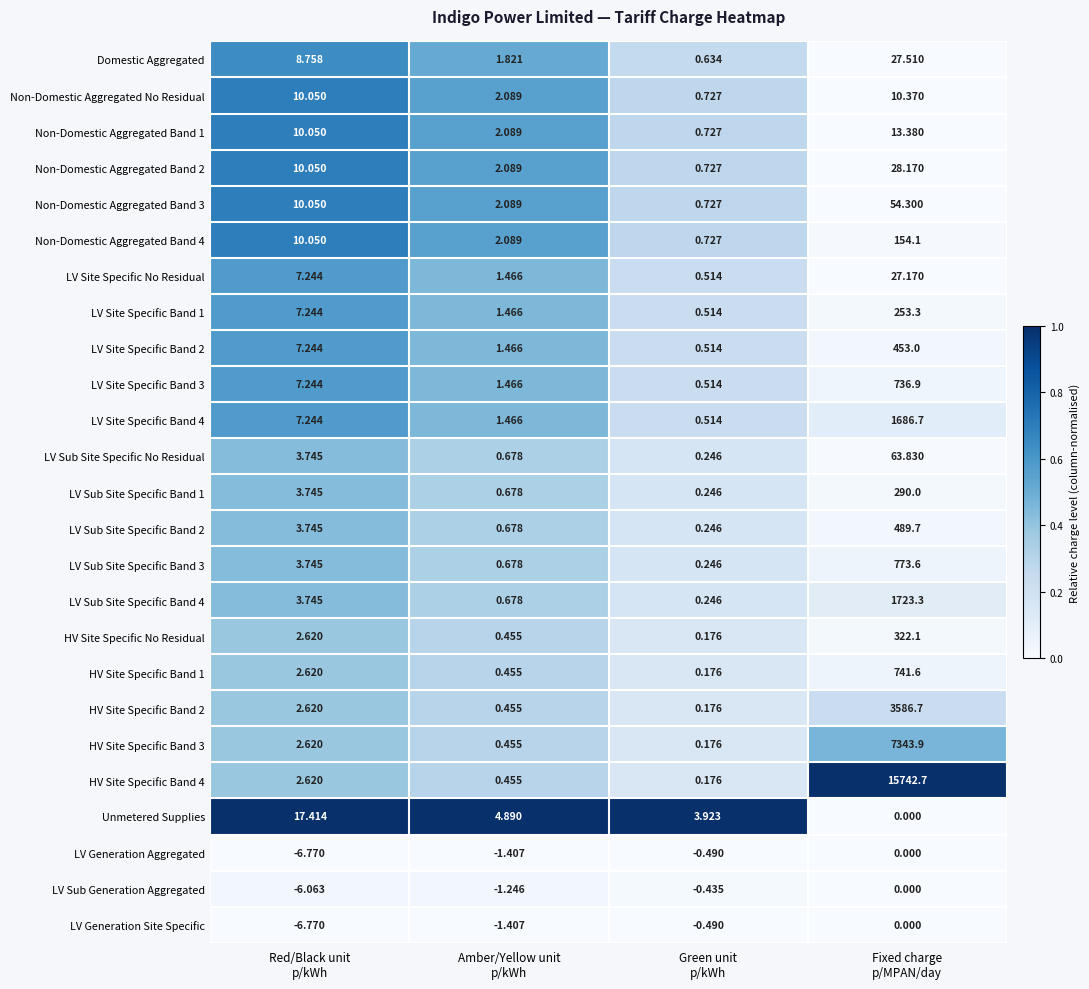

Count the number of categories in the chart.

4